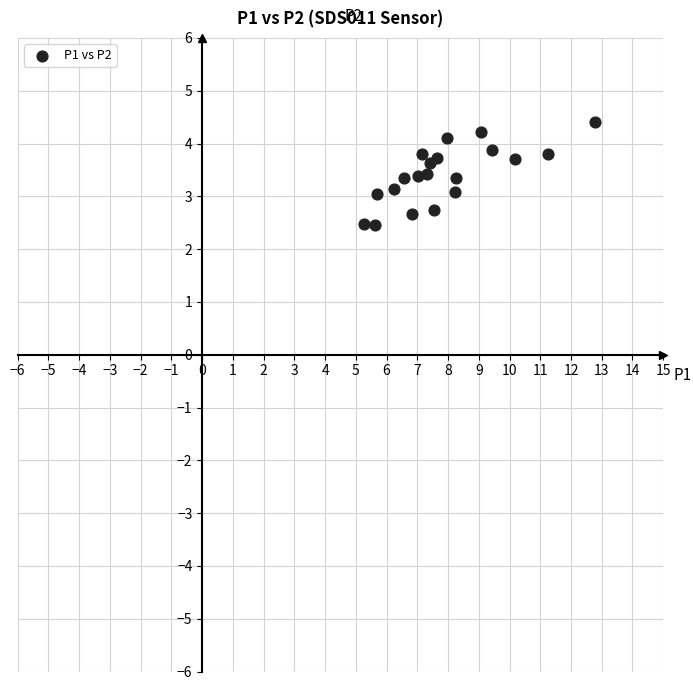

What is the range of X values (max minus min)?

7.5